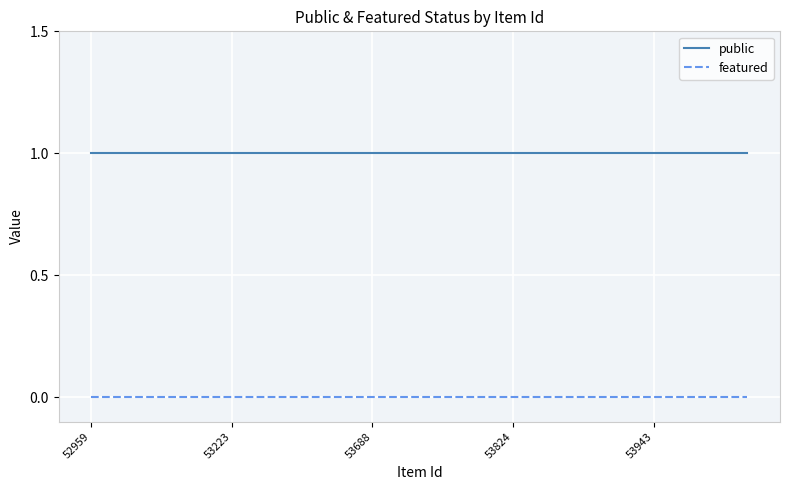

List the series in order of their overall mean, highest first.

public, featured